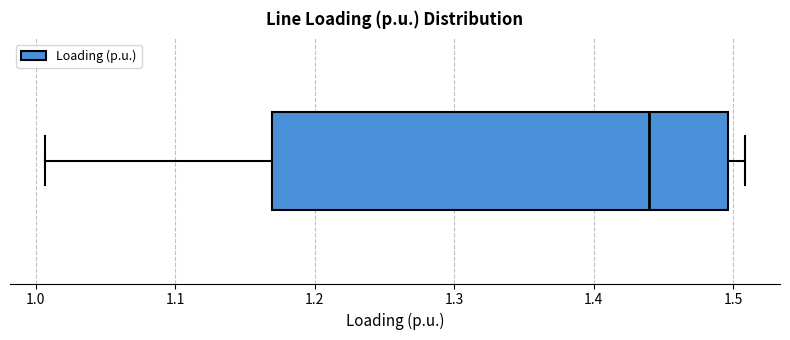

Transcribe this box plot: give where the median line is, the range the box spans, and where the two whiskers end, as read against the x-axis. The values are not printed on the chart, so give them approximately, as read against the axis.

median 1.44, box 1.17 to 1.50, whiskers 1.01 to 1.51